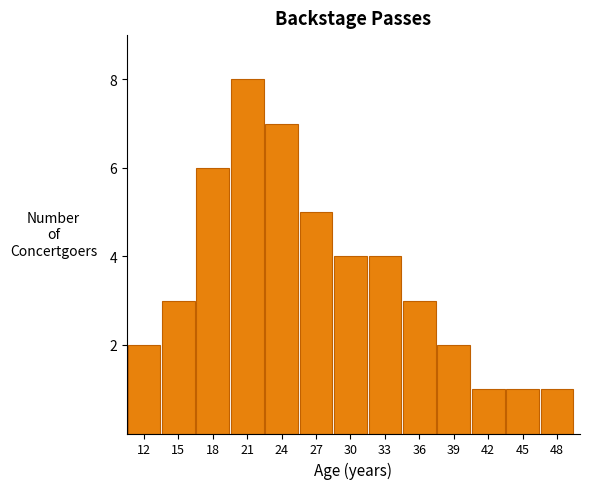

Reading left to right, what are all the values shown in this chart?

2	3	6	8	7	5	4	4	3	2	1	1	1